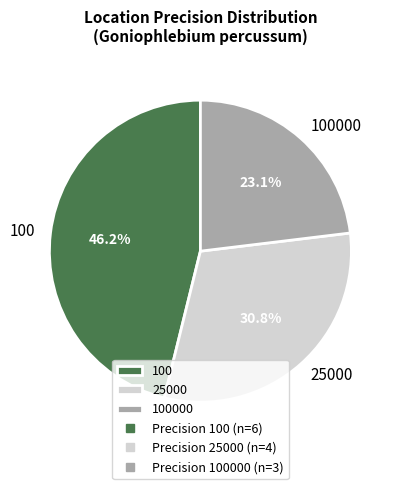

Is it true that 100000 is 13% of the pie?

False